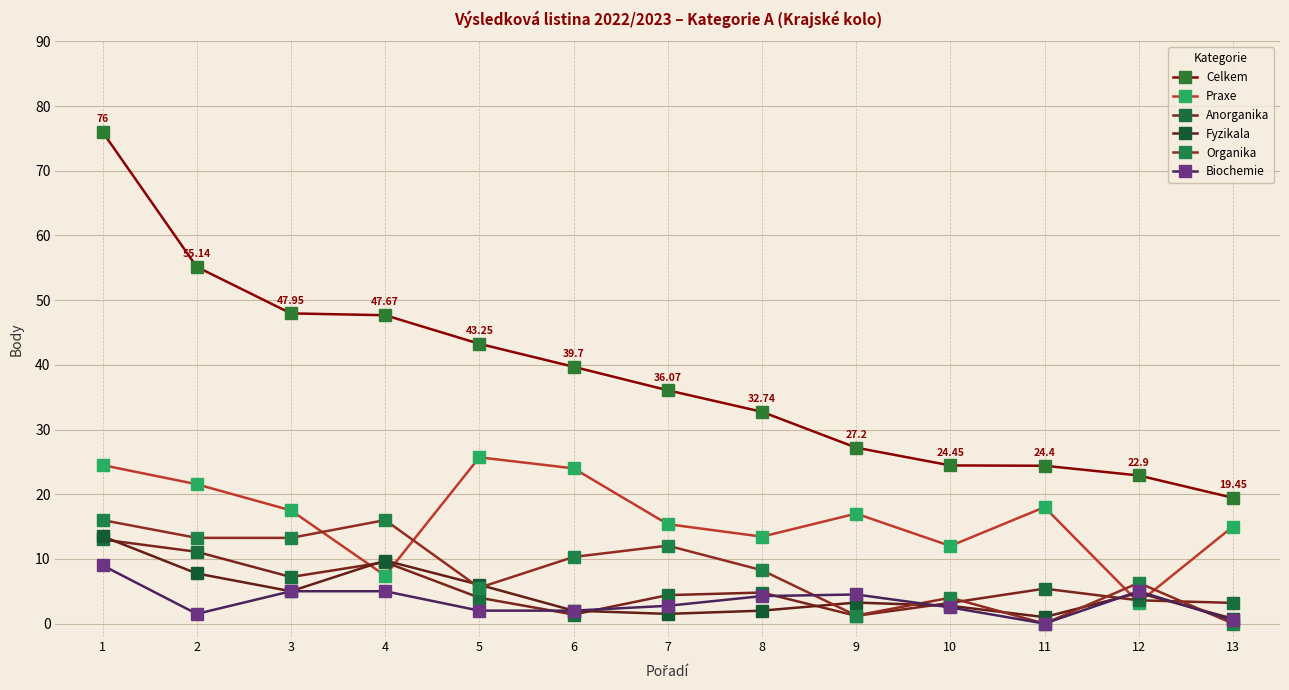

How many series are shown in this chart?

6